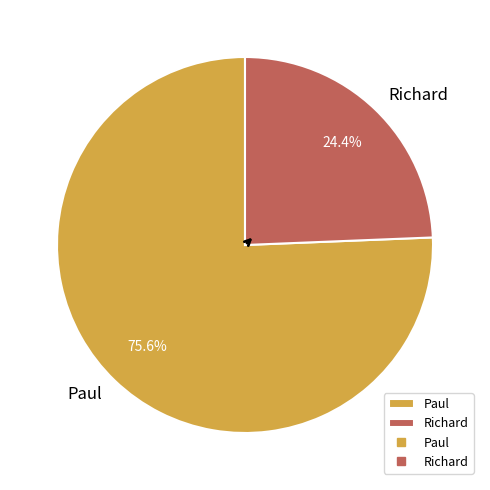

How many slices are in this pie chart?

2